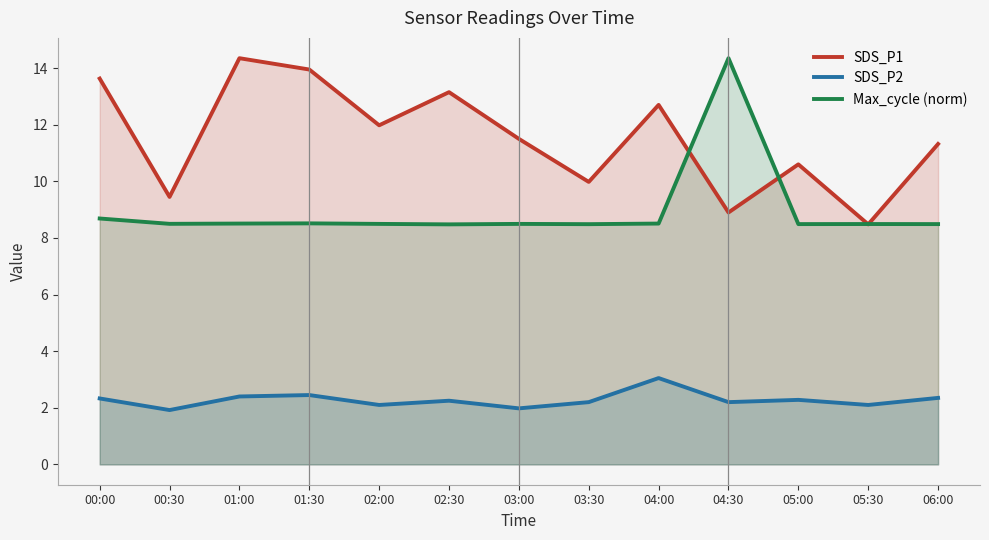

What is the total value across all series at 01:00?

25.3